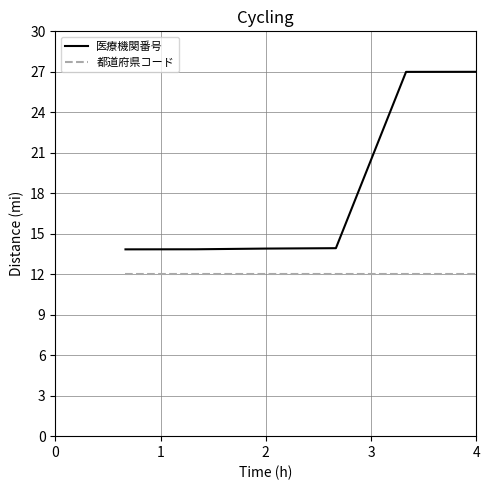

Which series has the largest range (max minus min)?

医療機関番号